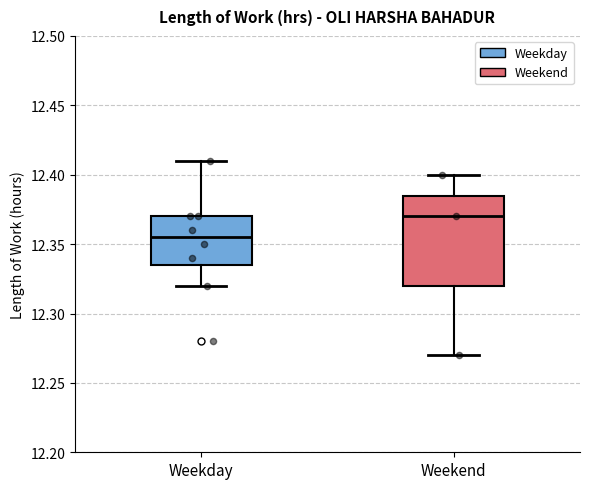

Which box's median line is the highest?

Weekend